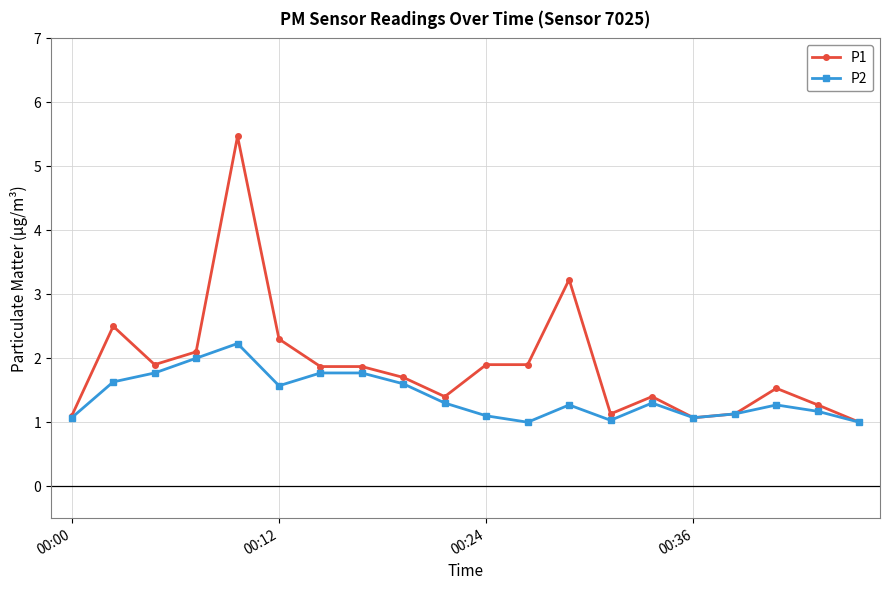

List the series in order of their peak value, highest first.

P1, P2